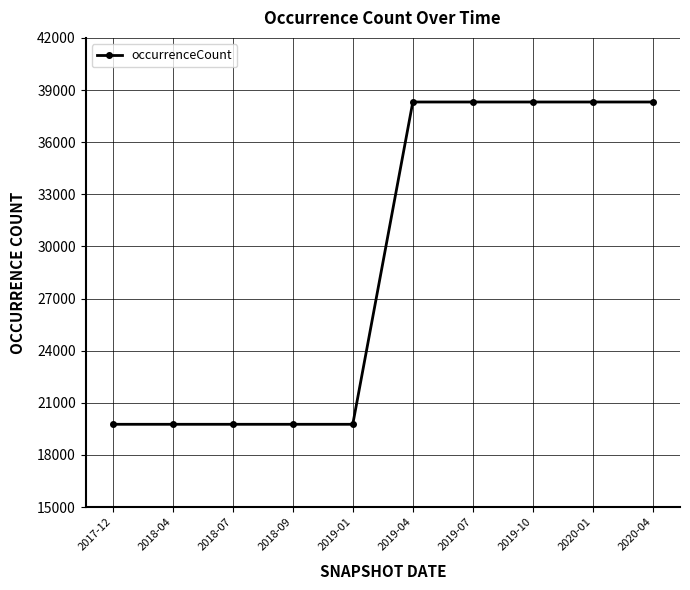

True or false: the data shows 8887 at 2018-04.

False